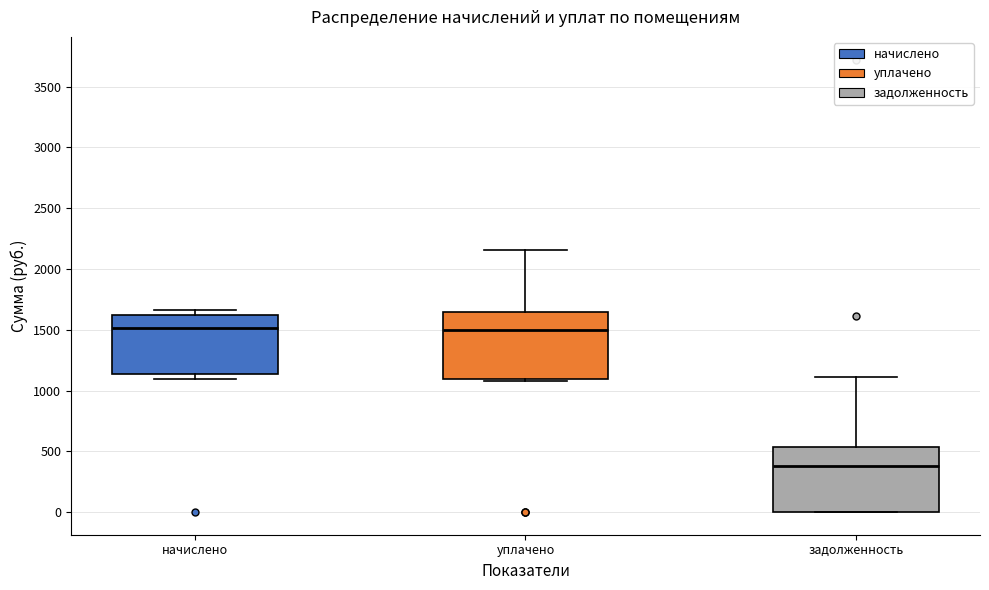

Reading left to right, transcribe this box plot: for each box, give where its median line is, the range the box spans, and where its two whiskers end, as read against the y-axis. The values are not printed on the chart, so give them approximately, as read against the axis.

начислено: median 1500, box 1150 to 1600, whiskers 1100 to 1650
уплачено: median 1500, box 1100 to 1650, whiskers 1100 (just below the box's lower edge) to 2150
задолженность: median 400, box 0 to 550, whiskers 0 to 1100